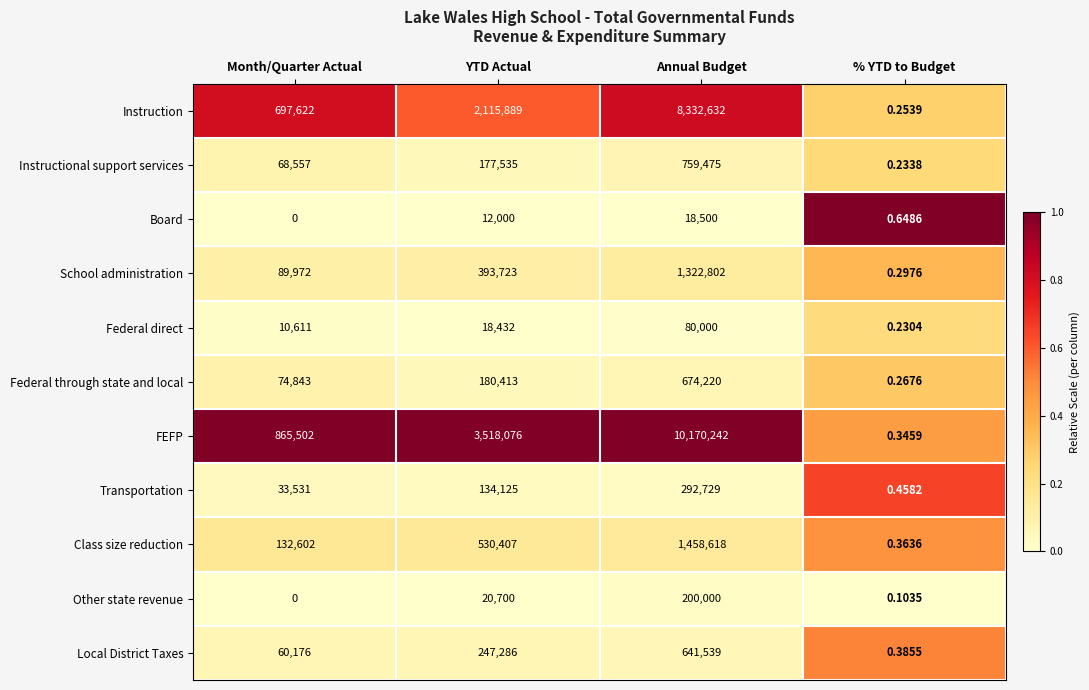

At which label is Transportation closest to 146364?

YTD Actual